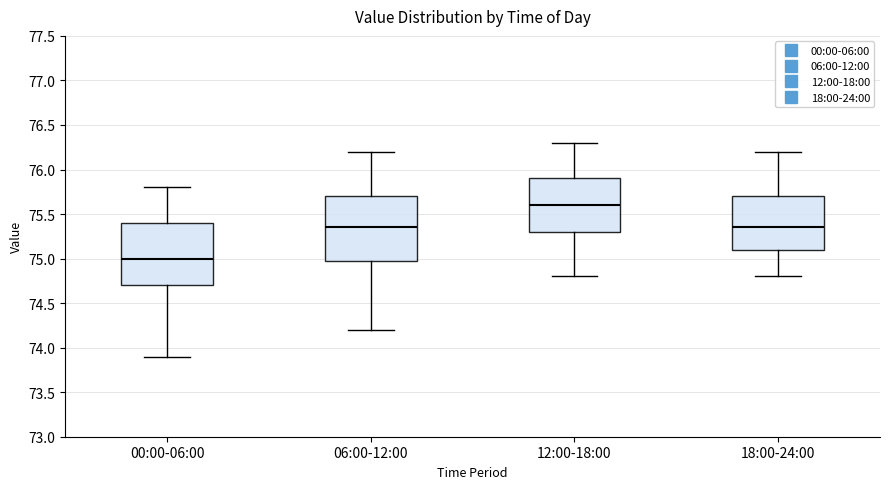

Reading left to right, read every box against the y-axis: the position of its median line, the range the box covers, and the ends of its whiskers. The values are not printed on the chart, so give them approximately, as read against the axis.

00:00-06:00: median 75.00, box 74.70 to 75.40, whiskers 73.90 to 75.80
06:00-12:00: median 75.35, box 75.00 to 75.70, whiskers 74.20 to 76.20
12:00-18:00: median 75.60, box 75.30 to 75.90, whiskers 74.80 to 76.30
18:00-24:00: median 75.35, box 75.10 to 75.70, whiskers 74.80 to 76.20